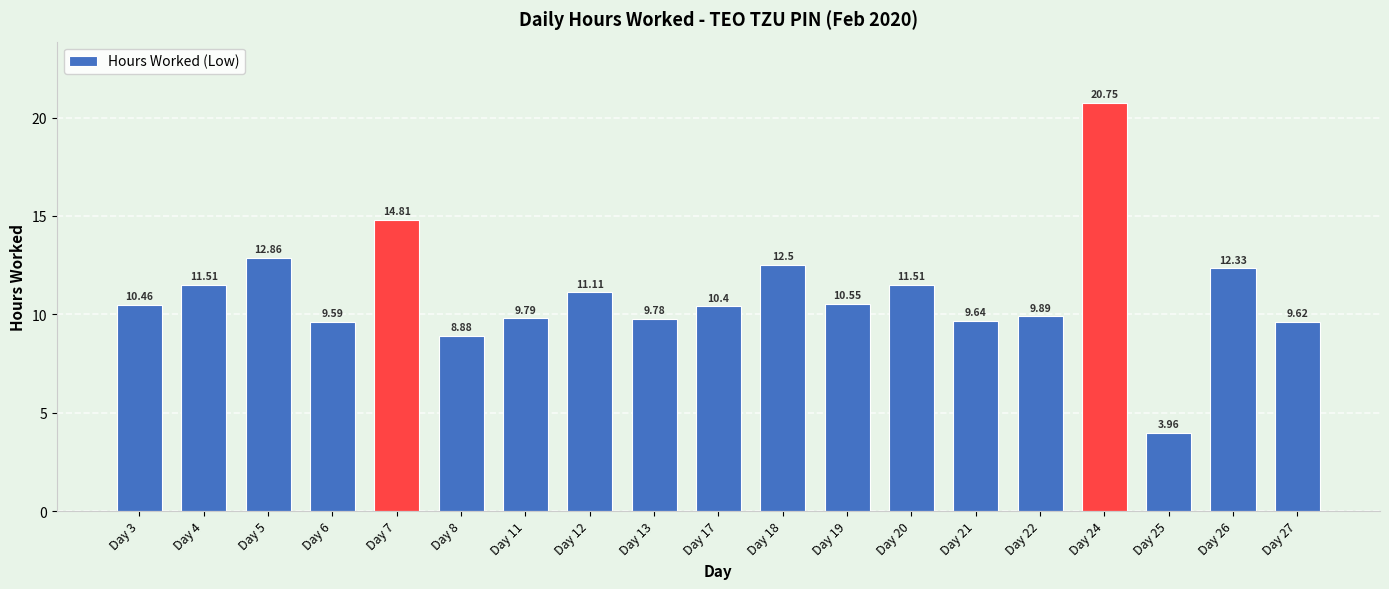

What is the sum of the values at Day 4 and Day 6?

21.1